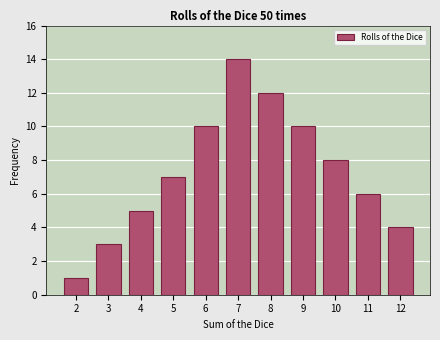

Reading left to right, transcribe all the data shown in this chart.

2=1	3=3	4=5	5=7	6=10	7=14	8=12	9=10	10=8	11=6	12=4